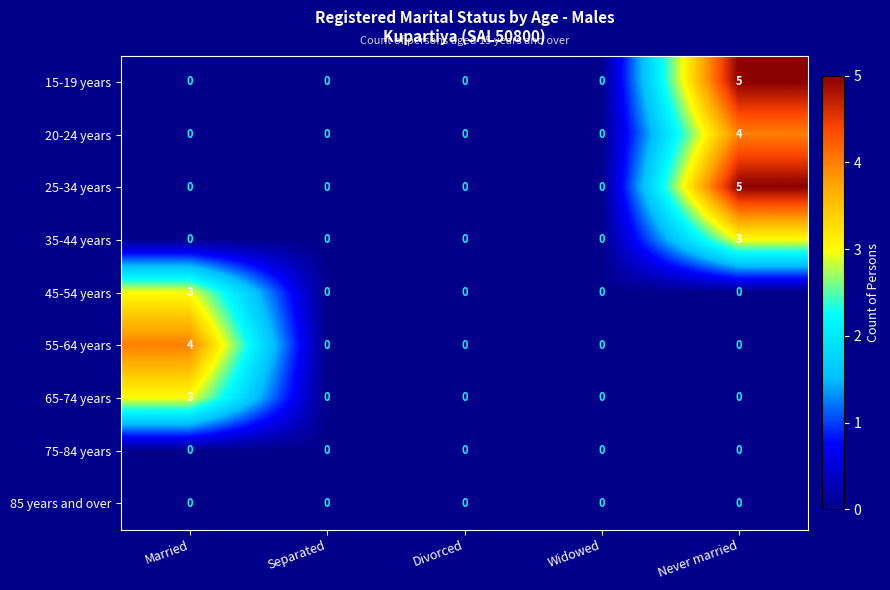

What is the greatest value displayed?

5